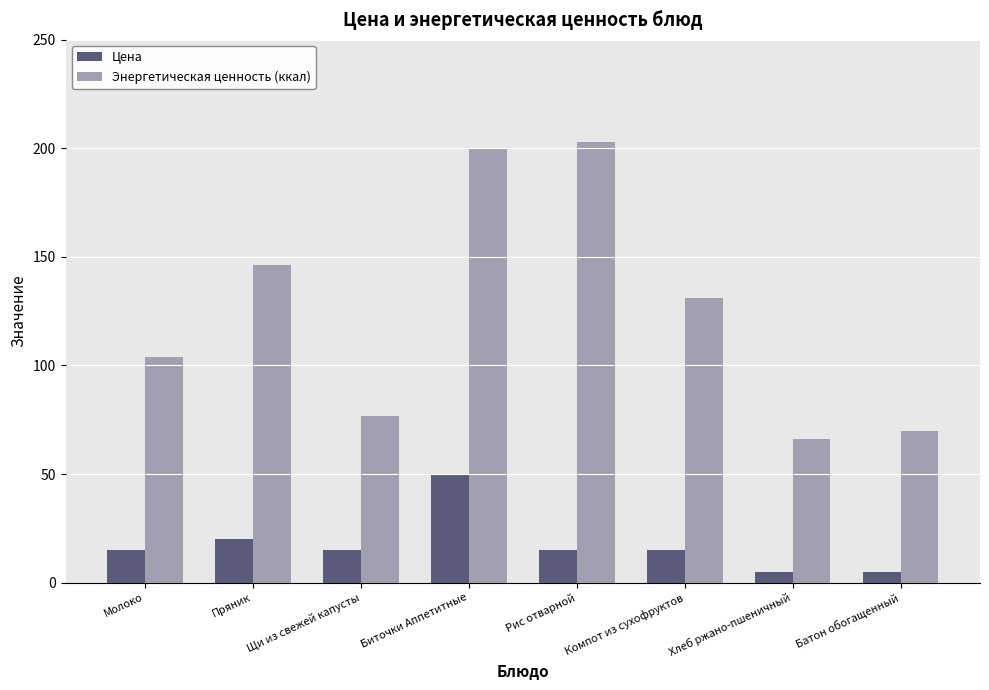

Does the chart contain any negative values?

No